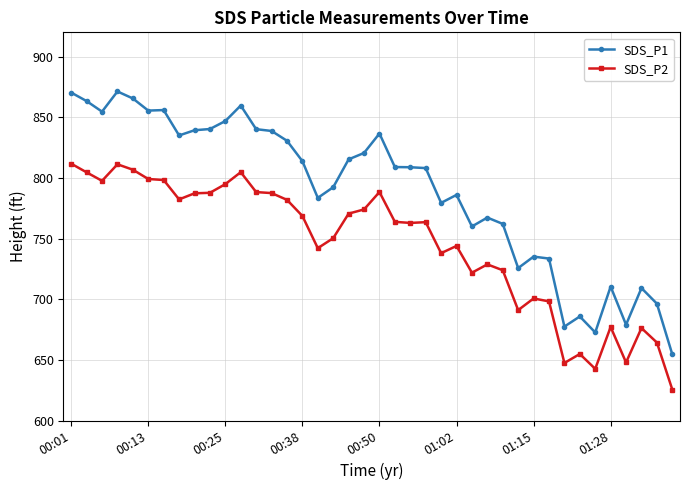

At how many categories does at least one series exceed 633?

40